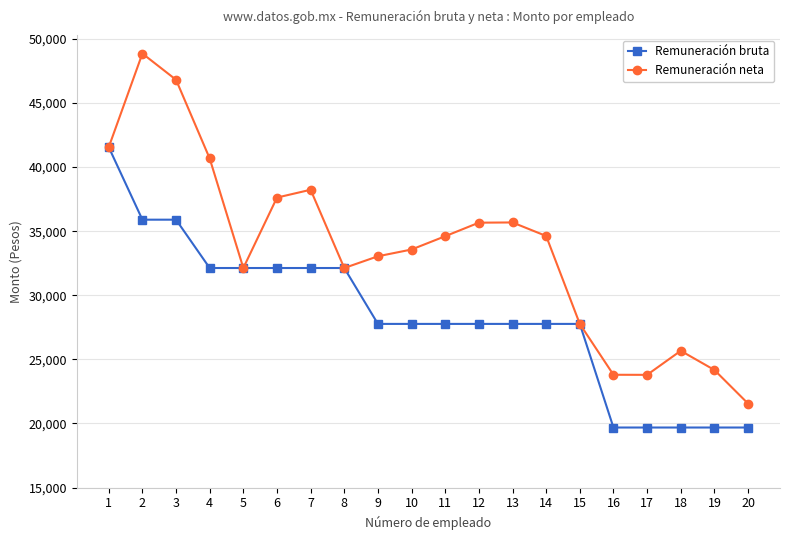

Which category has the lowest value in the Remuneración neta series?

20